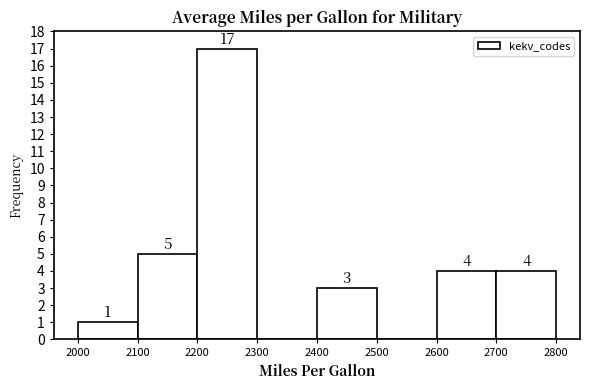

Which range on the x-axis has the tallest bar?

2200 to 2300